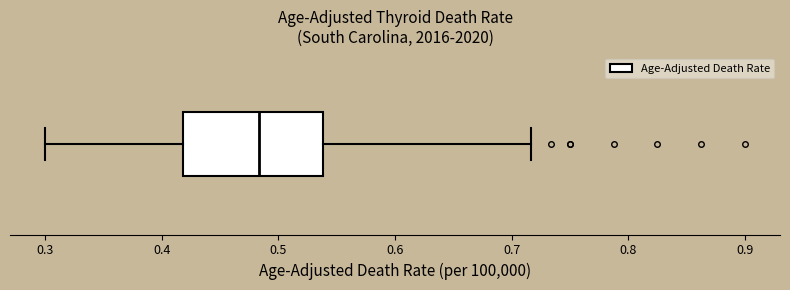

Where is the left edge of the box on the x-axis? The values are not printed on the chart, so give them approximately, as read against the axis.

0.42